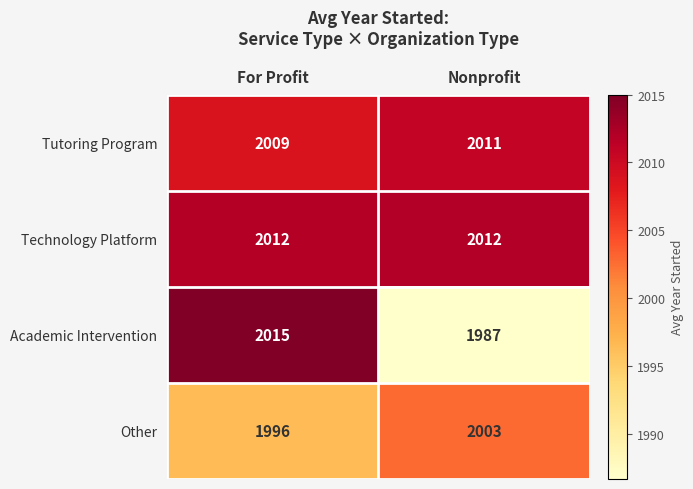

The Academic Intervention series shows 1987 at Nonprofit. True or false?

True